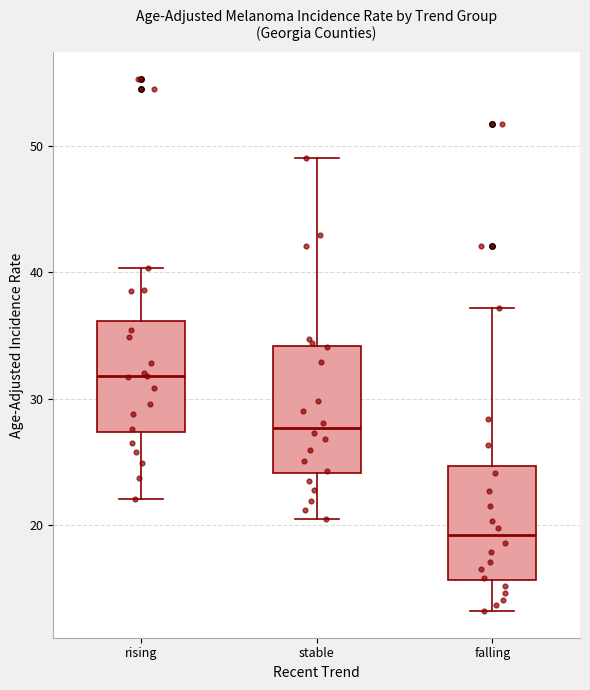

Reading left to right, transcribe this box plot: for each box, give where its median line is, the range the box spans, and where its two whiskers end, as read against the y-axis. The values are not printed on the chart, so give them approximately, as read against the axis.

rising: median 32, box 27 to 36, whiskers 22 to 40
stable: median 28, box 24 to 34, whiskers 21 to 49
falling: median 19, box 16 to 25, whiskers 13 to 37